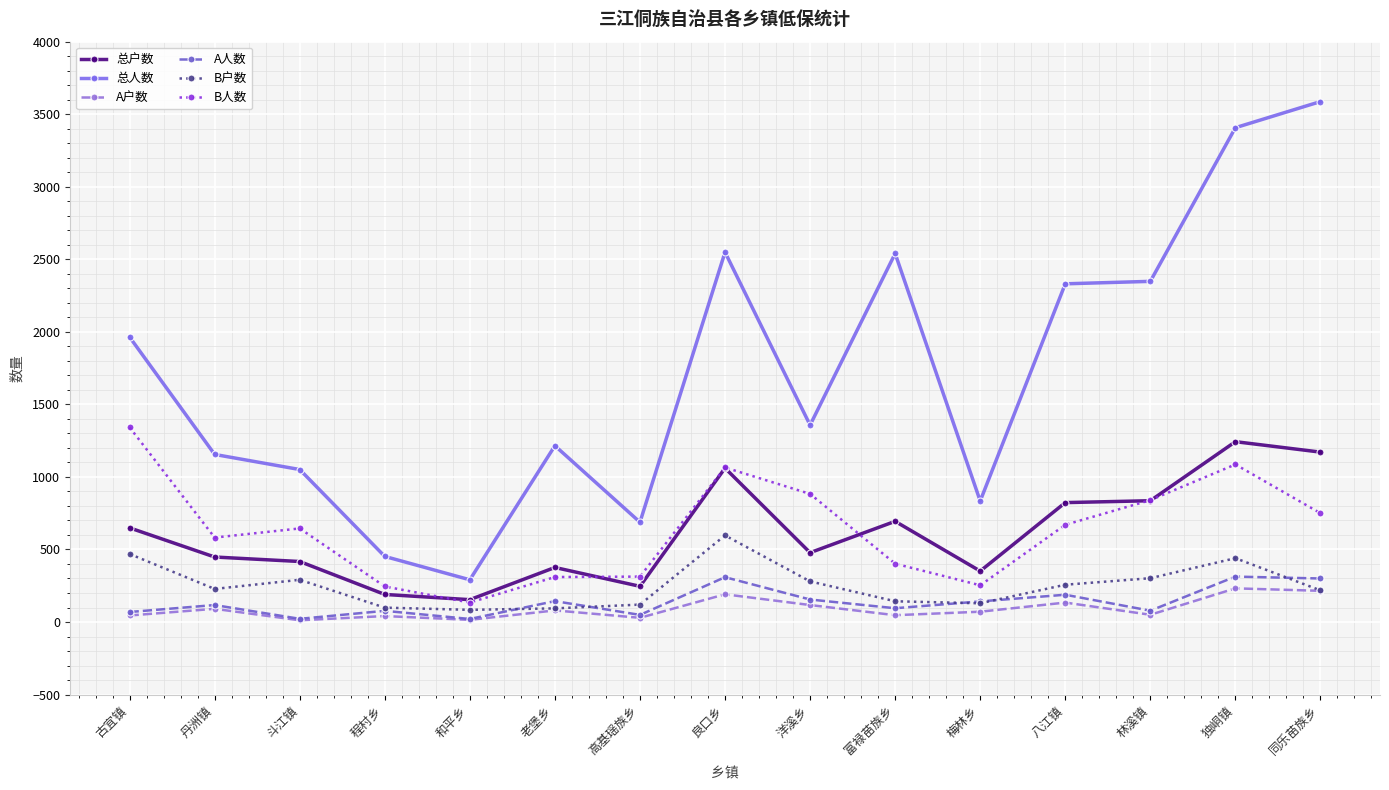

What value does the A户数 series have at 斗江镇, to the nearest 5?

10